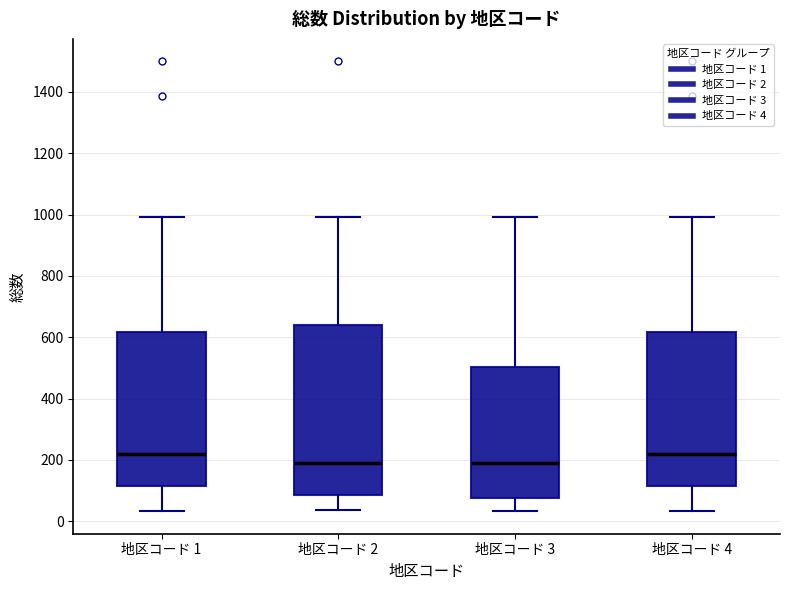

Reading left to right, read every box against the y-axis: the position of its median line, the range the box covers, and the ends of its whiskers. The values are not printed on the chart, so give them approximately, as read against the axis.

地区コード 1: median 220, box 120 to 620, whiskers 40 to 1000
地区コード 2: median 200, box 80 to 640, whiskers 40 to 1000
地区コード 3: median 200, box 80 to 500, whiskers 40 to 1000
地区コード 4: median 220, box 120 to 620, whiskers 40 to 1000